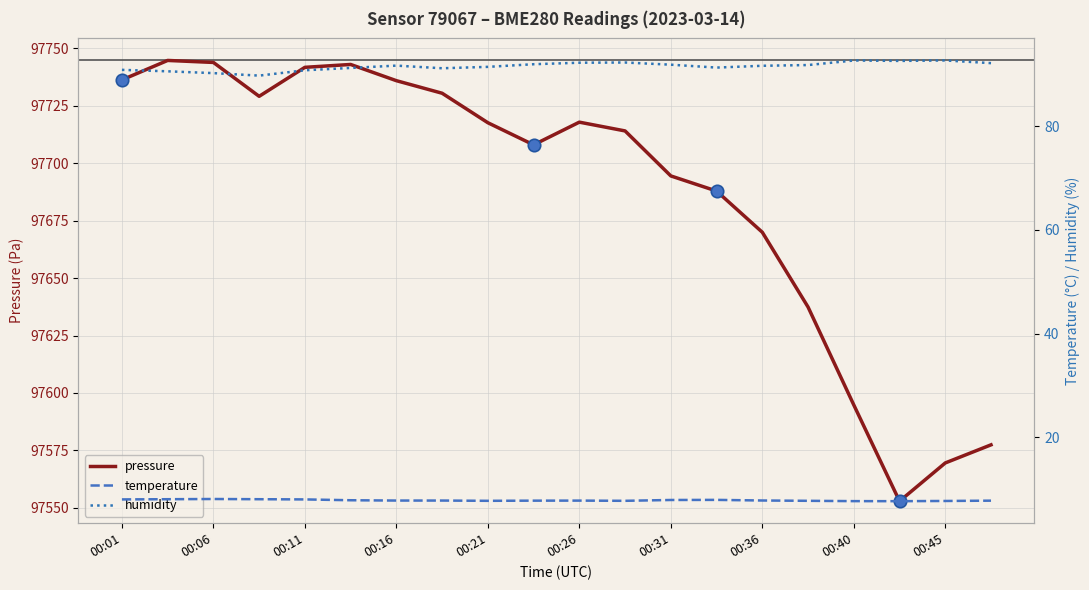

What is the highest value of the pressure series?

97744.8